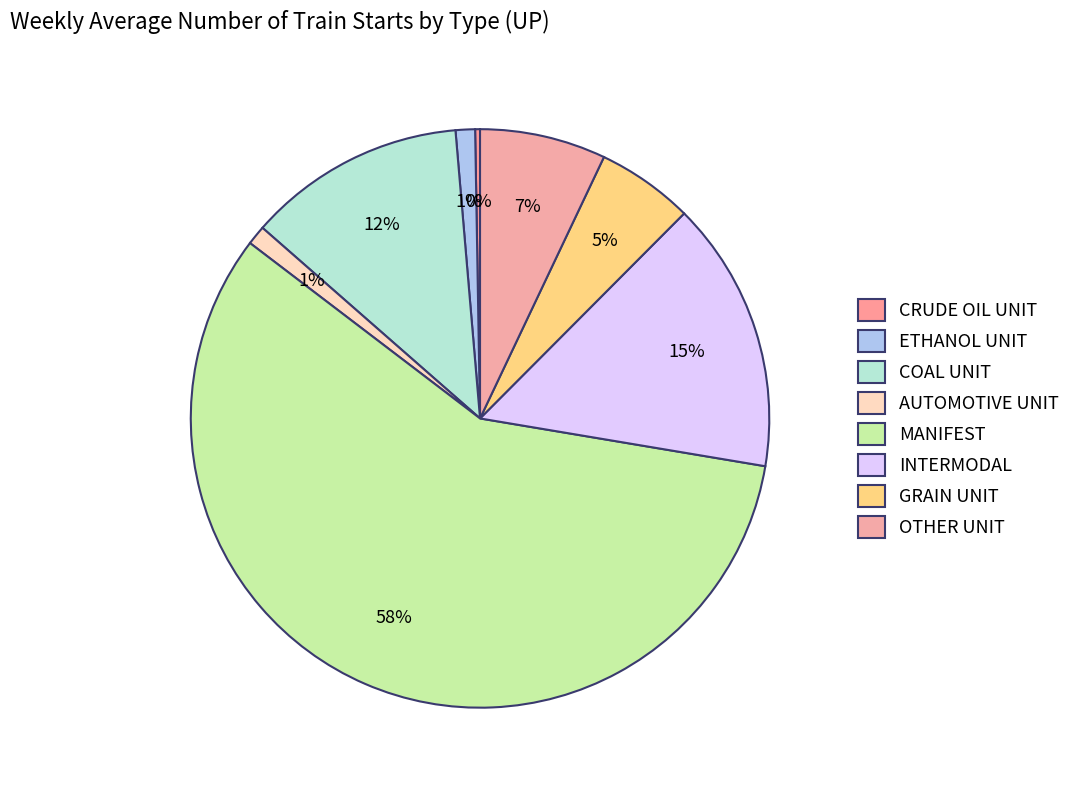

Is there any slice that represents more than half of the pie?

Yes